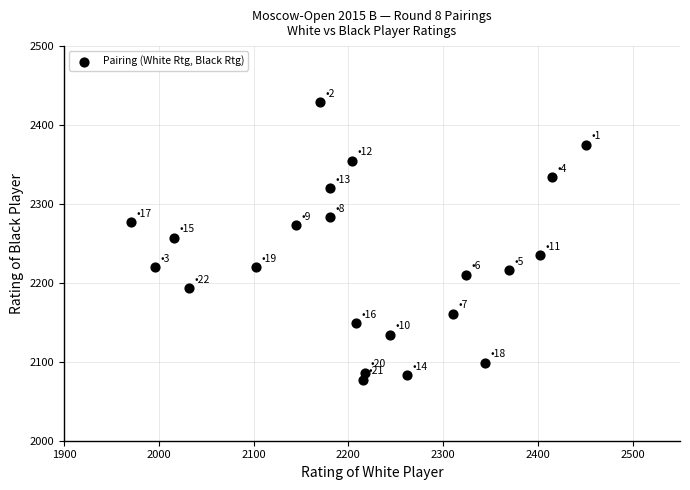

What is the range of X values (max minus min)?

480